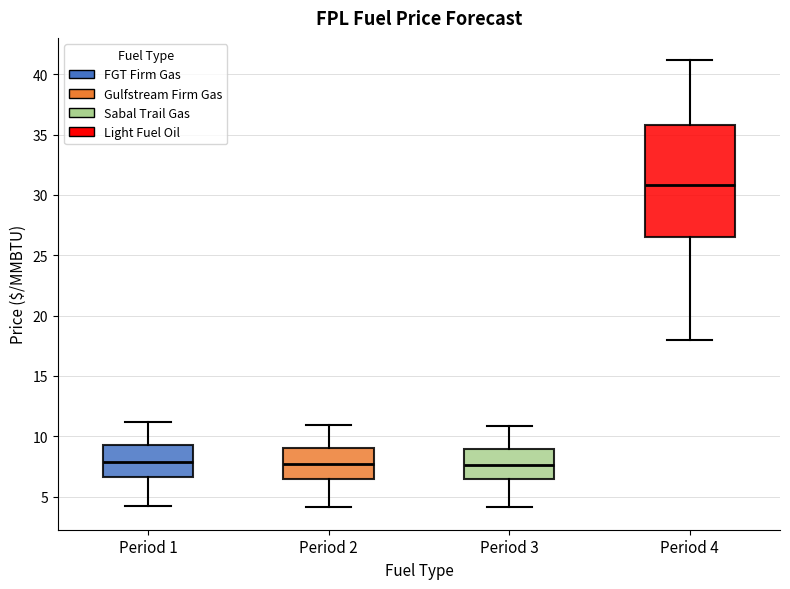

Which box's median line is the highest?

Period 4